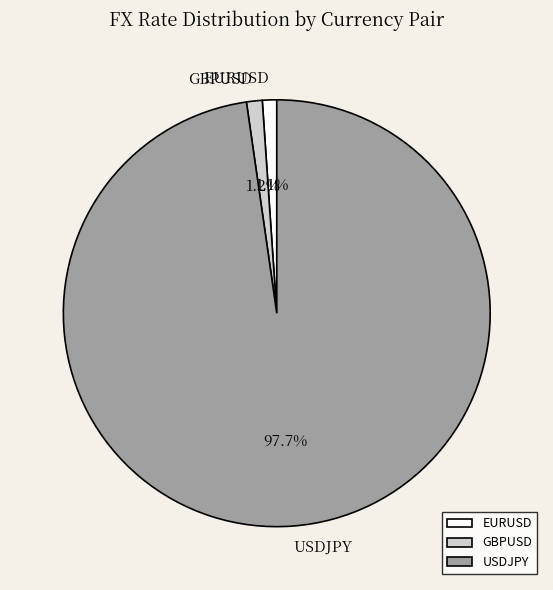

Approximately how many times larger is the value at EURUSD compared to GBPUSD?

0.9